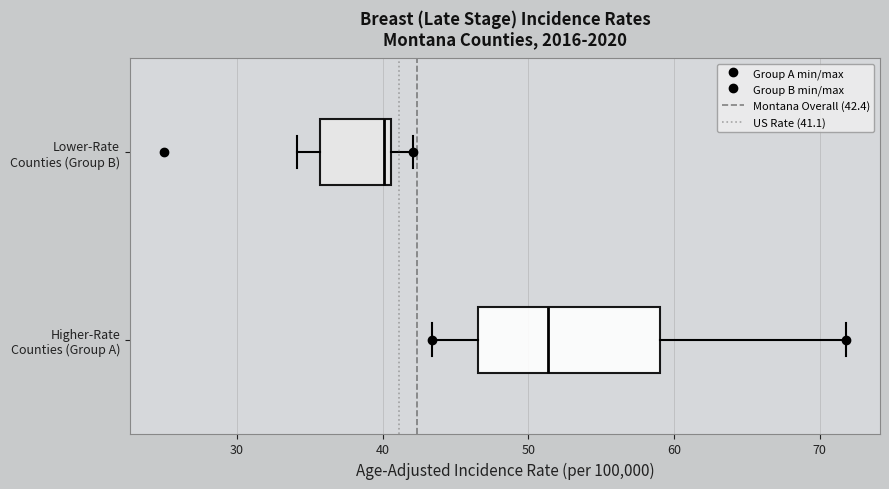

Which box is the widest, from its left edge to its right edge?

Higher-Rate Counties (Group A)